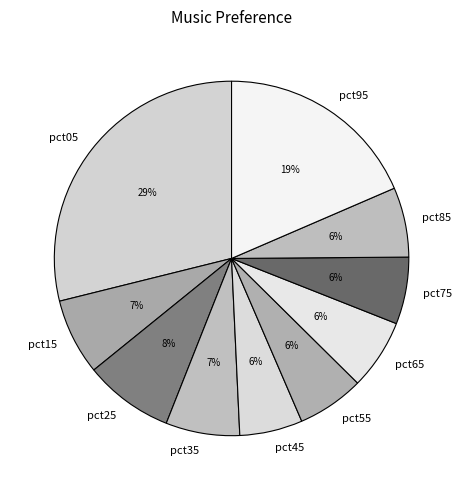

Which has a higher value, pct45 or pct35?

pct35